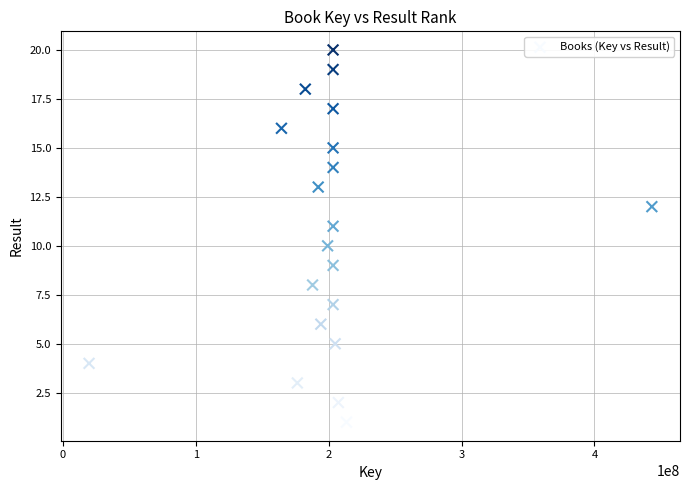

What is the range of Y values (max minus min)?

19